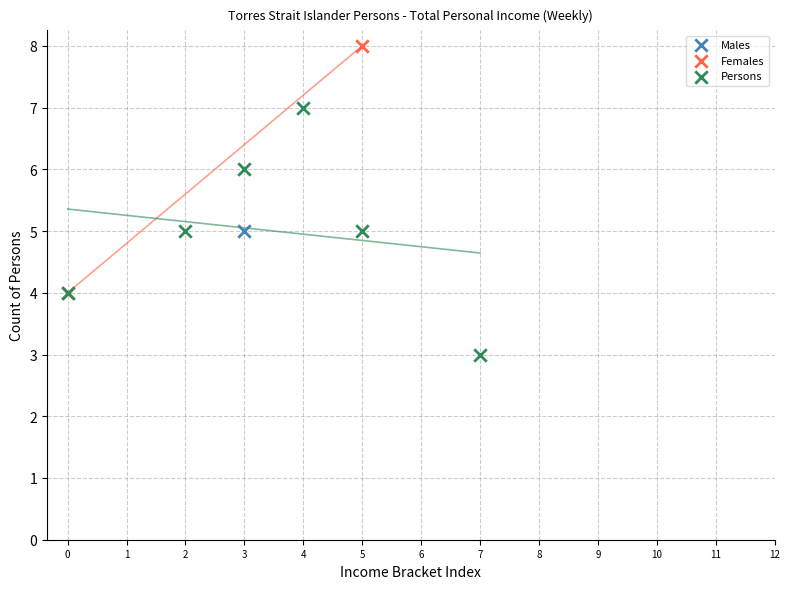

What are all the series names shown in the legend?

Males, Females, Persons